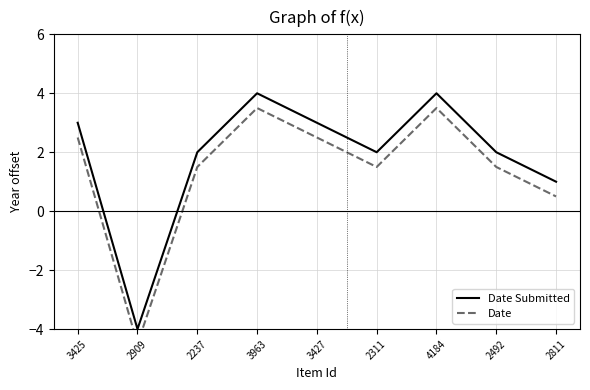

What is the sum of the Date values at 3963 and 4184?

7.0